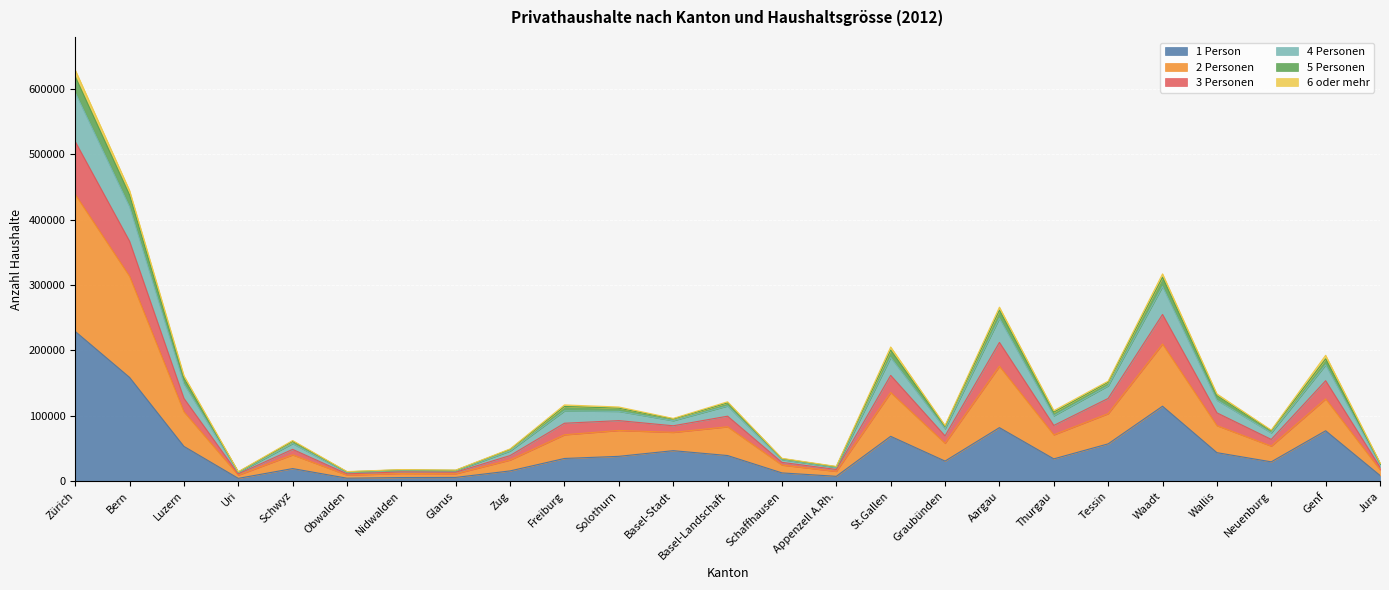

True or false: 5 Personen and 2 Personen cross at least once.

False